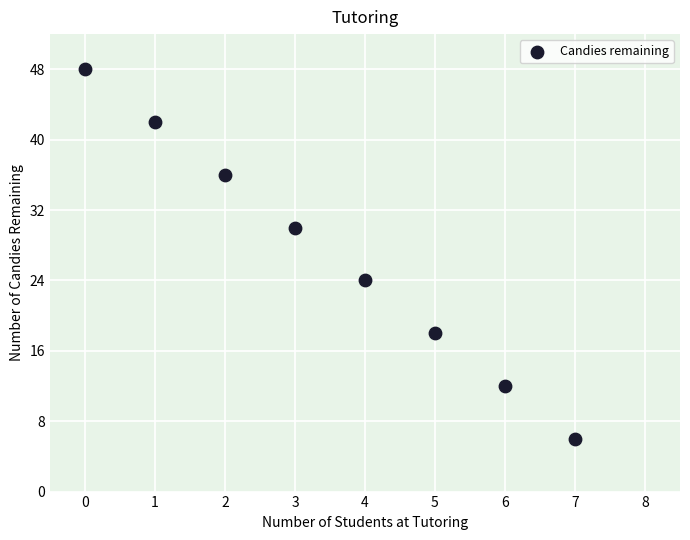

What is the range of Y values (max minus min)?

42